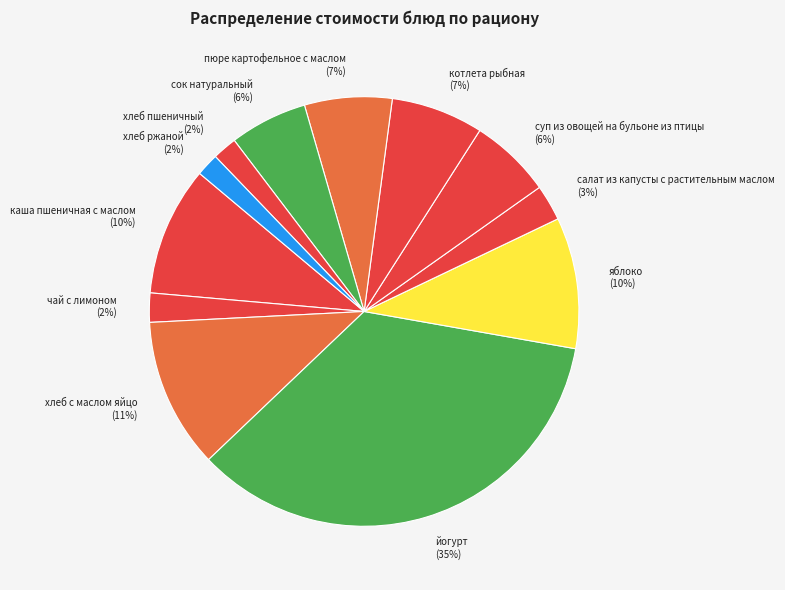

To the nearest percent, what percentage of the pie is хлеб ржаной?

2%